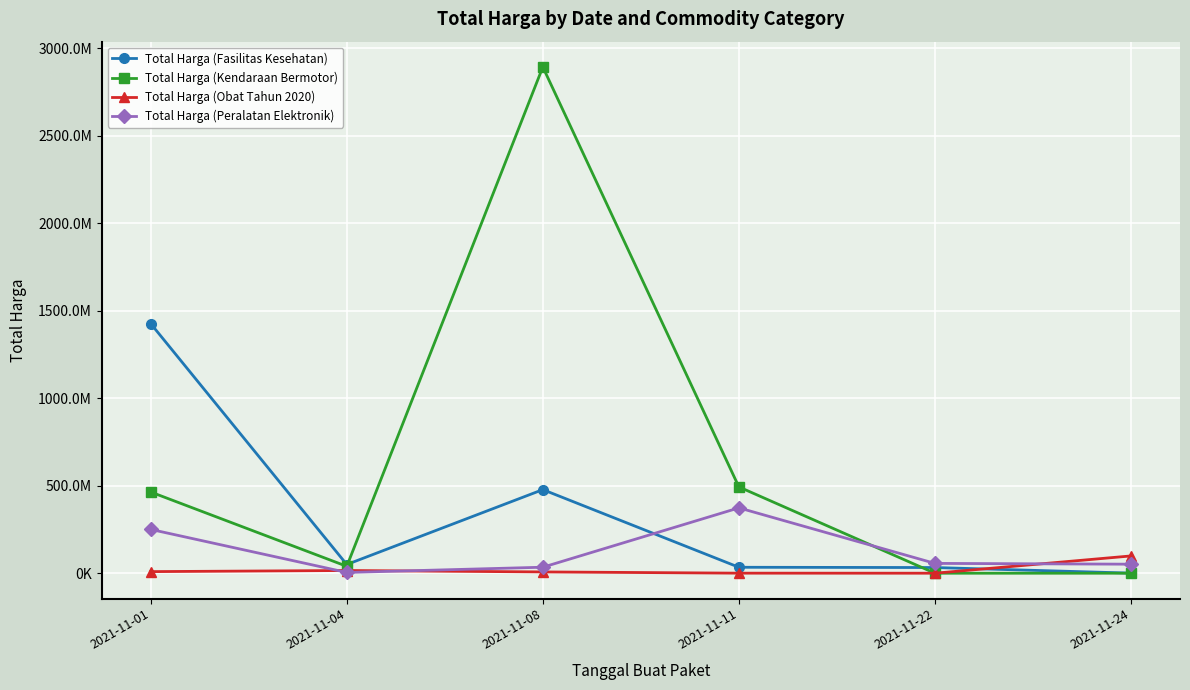

What is the sum of the Total Harga (Kendaraan Bermotor) values at 2021-11-24 and 2021-11-11?

493000000